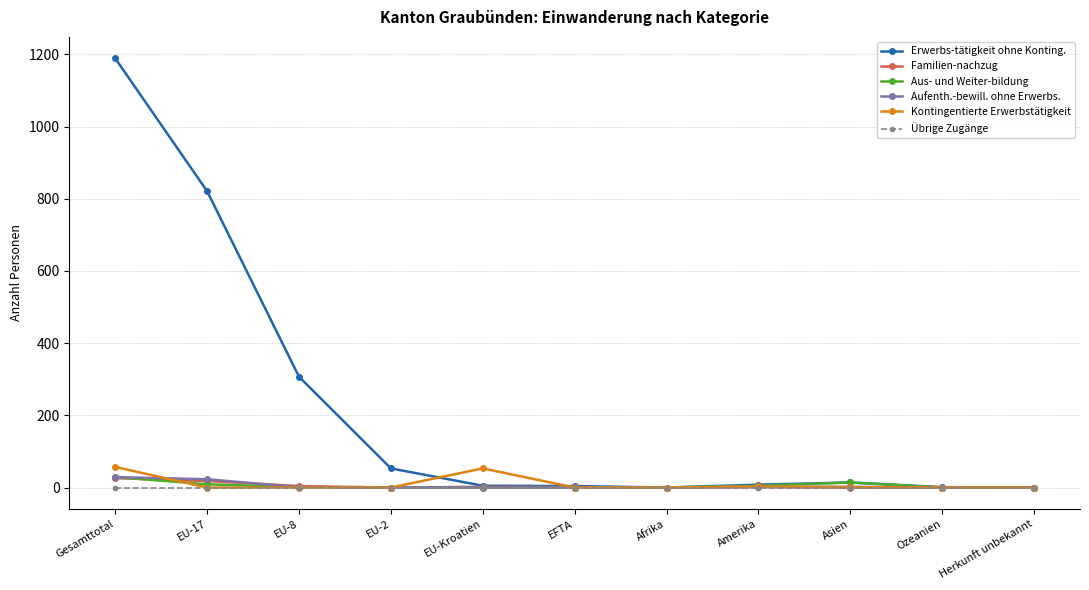

What is the difference between the highest and lowest values at EU-2?

53